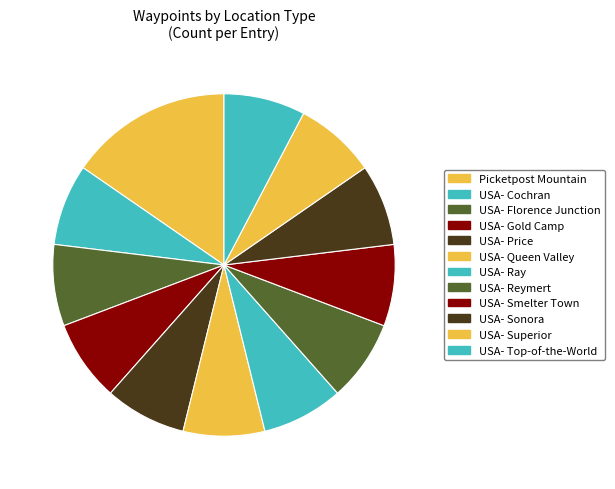

Which category has the biggest portion of the pie?

Picketpost Mountain